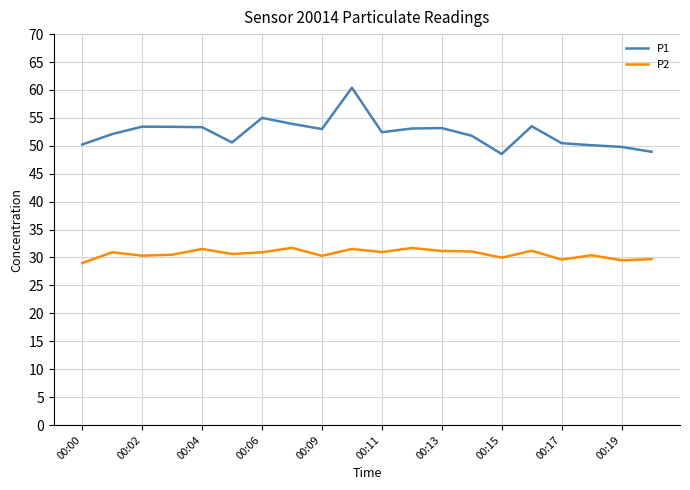

True or false: P2 and P1 cross at least once.

False